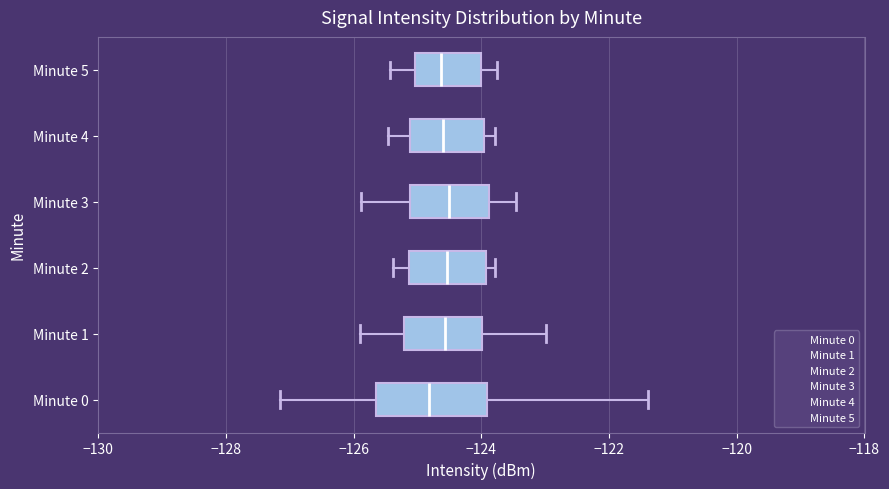

Reading bottom to top, read every box against the x-axis: the position of its median line, the range the box covers, and the ends of its whiskers. The values are not printed on the chart, so give them approximately, as read against the axis.

Minute 0: median -124.8, box -125.6 to -124.0, whiskers -127.2 to -121.4
Minute 1: median -124.6, box -125.2 to -124.0, whiskers -126.0 to -123.0
Minute 2: median -124.6, box -125.2 to -124.0, whiskers -125.4 to -123.8
Minute 3: median -124.6, box -125.2 to -123.8, whiskers -125.8 to -123.4
Minute 4: median -124.6, box -125.2 to -124.0, whiskers -125.4 to -123.8
Minute 5: median -124.6, box -125.0 to -124.0, whiskers -125.4 to -123.8